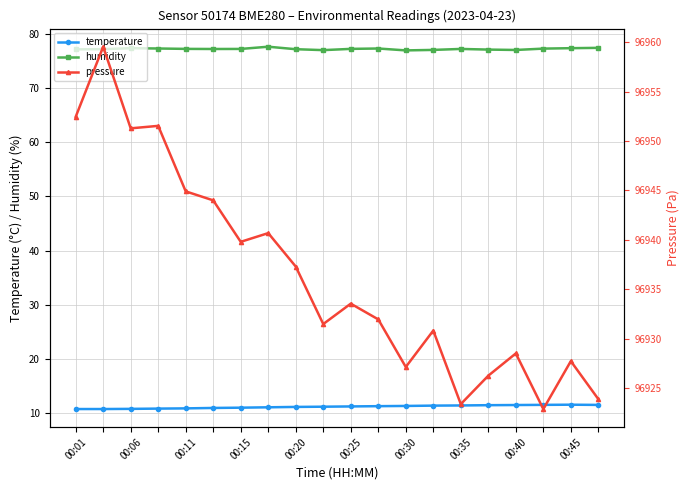

True or false: temperature and pressure cross at least once.

False